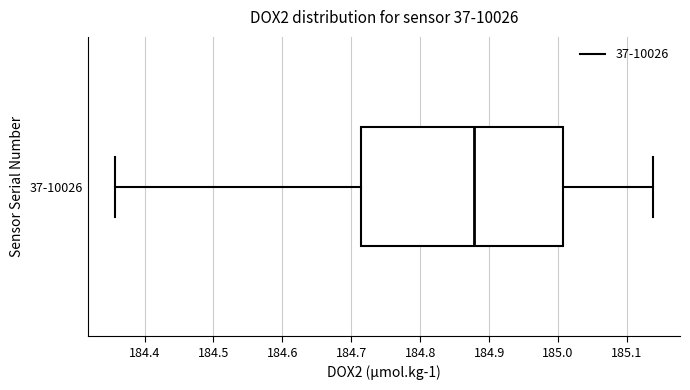

Transcribe this box plot: give where the median line is, the range the box spans, and where the two whiskers end, as read against the x-axis. The values are not printed on the chart, so give them approximately, as read against the axis.

median 184.88, box 184.71 to 185.01, whiskers 184.36 to 185.14